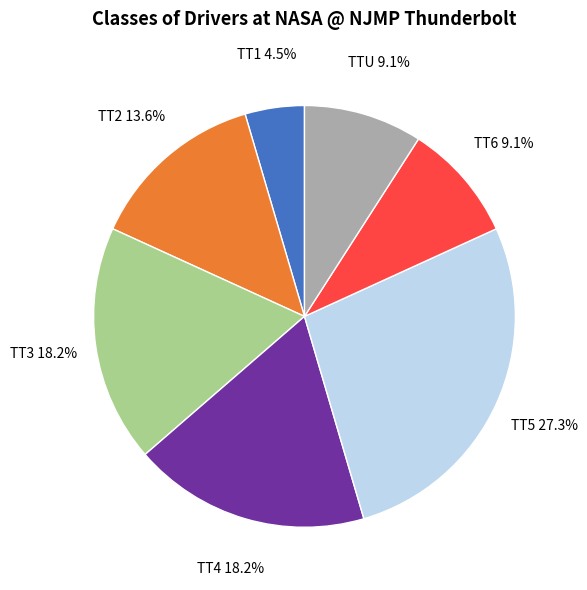

To the nearest percent, what is the difference between the largest and smallest slice percentages?

23%